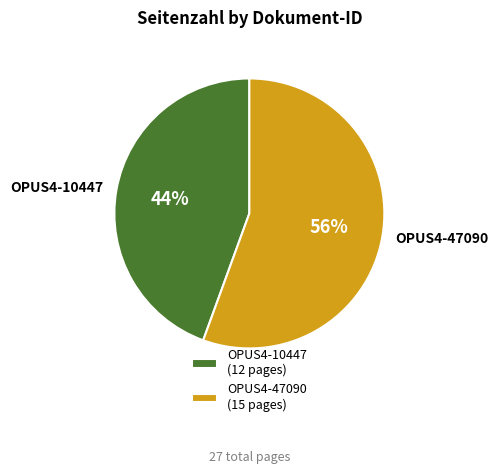

Count the number of slices in the pie.

2